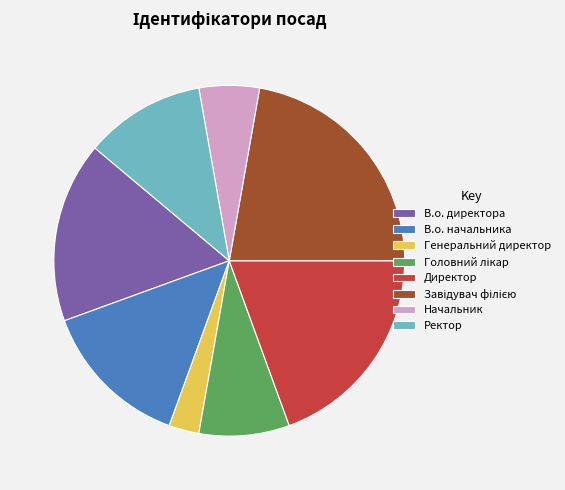

Does any single category account for the majority?

No